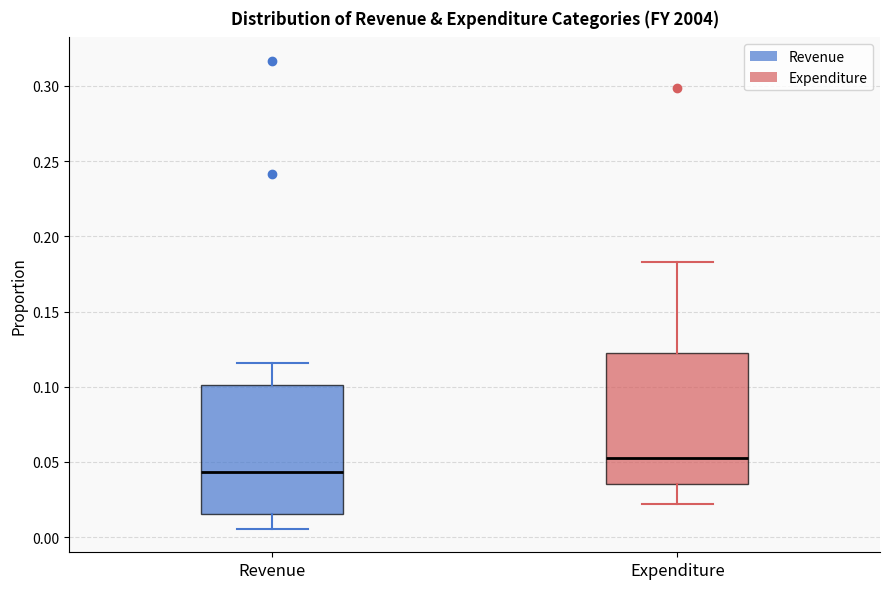

Reading left to right, read every box against the y-axis: the position of its median line, the range the box covers, and the ends of its whiskers. The values are not printed on the chart, so give them approximately, as read against the axis.

Revenue: median 0.045, box 0.015 to 0.100, whiskers 0.005 to 0.115
Expenditure: median 0.055, box 0.035 to 0.120, whiskers 0.020 to 0.185